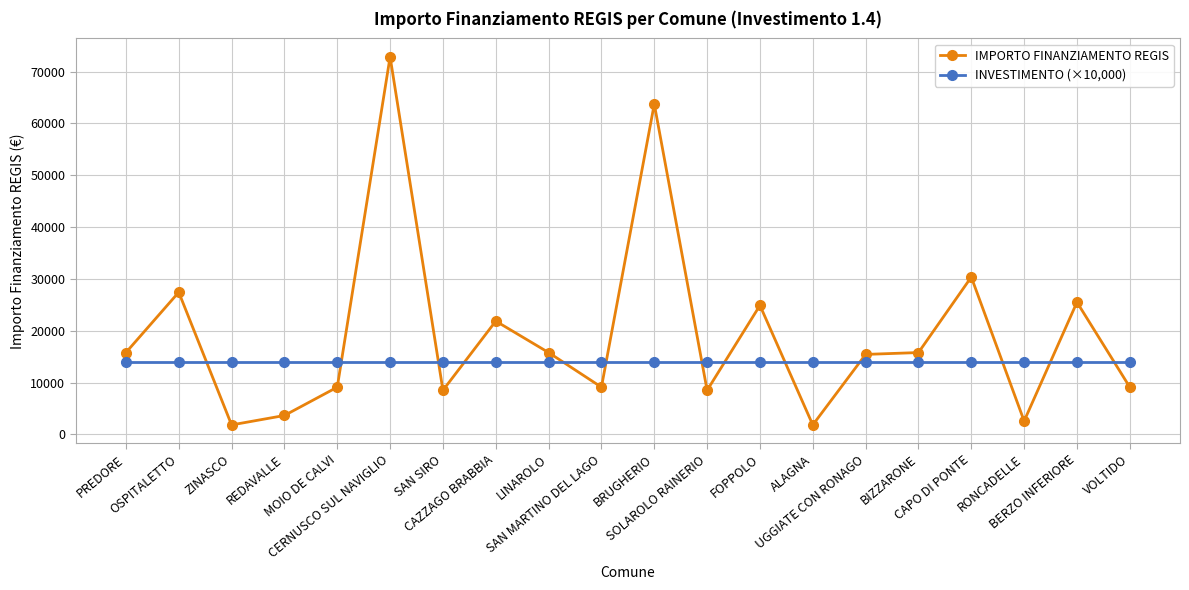

What position from the right is VOLTIDO?

1